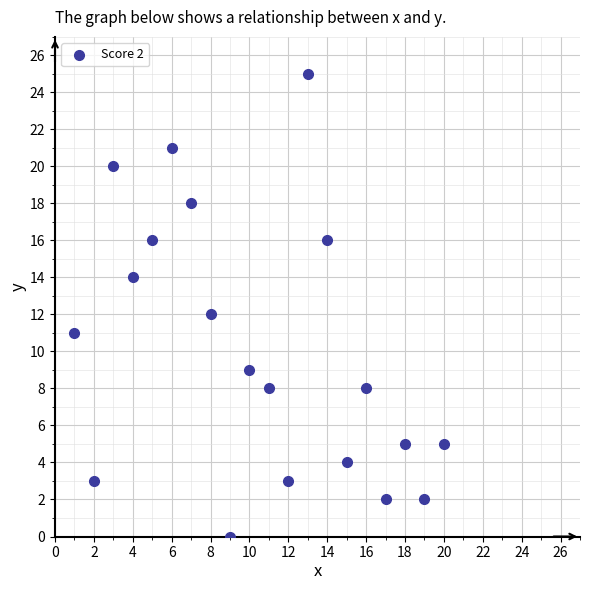

What is the range of X values (max minus min)?

19